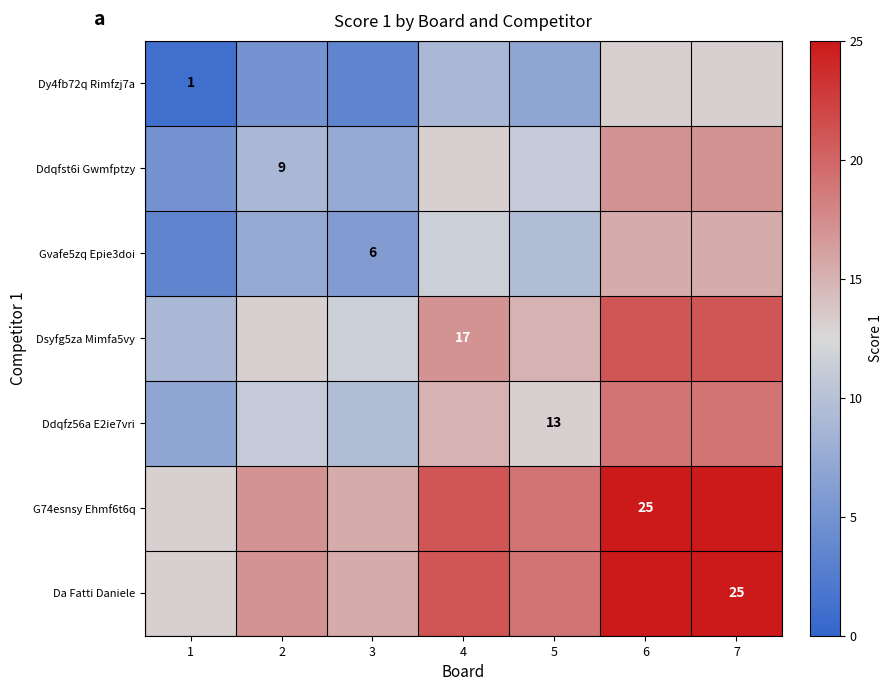

Is it true that Ddqfz56a E2ie7vri equals 13.0 at 5?

True